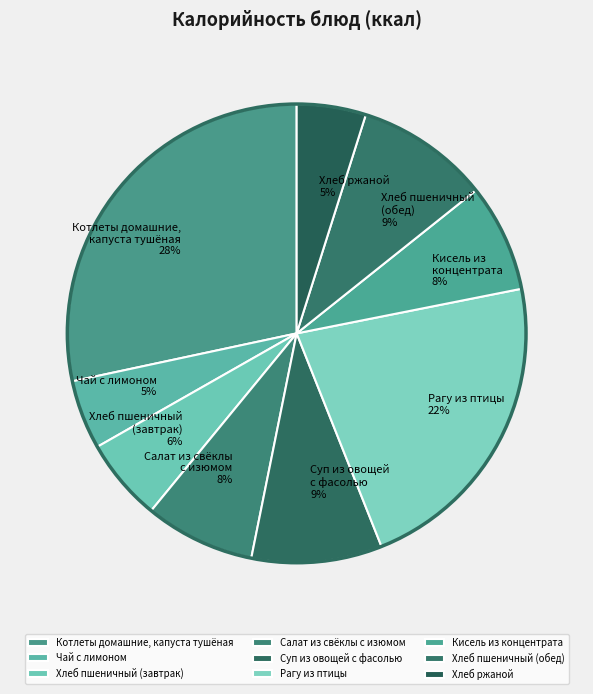

What is the largest slice in the pie chart?

Котлеты домашние, капуста тушёная